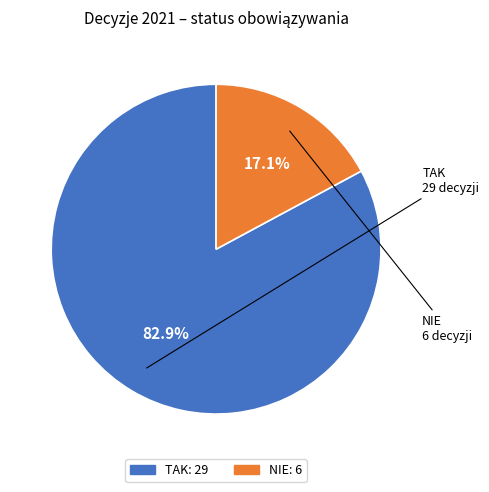

To the nearest percent, what is the difference between the TAK and NIE slice percentages?

66%